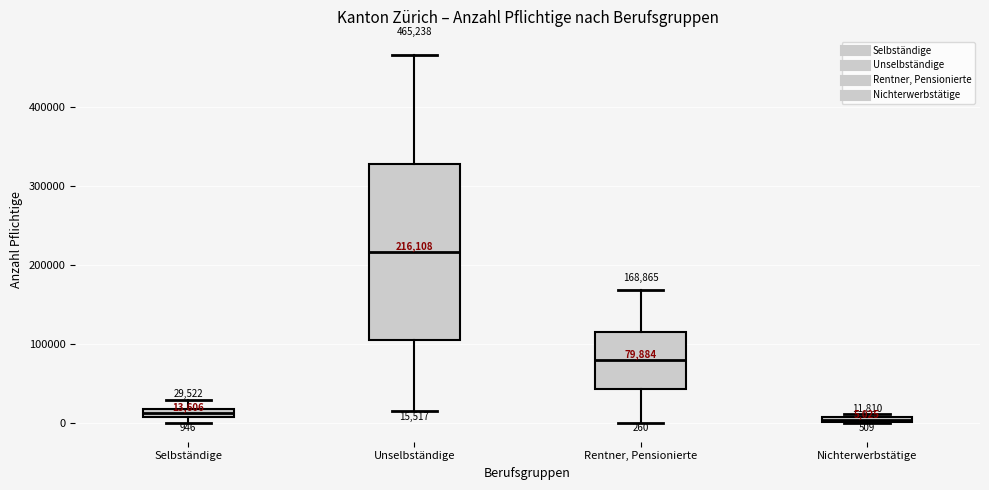

Which box is the tallest, from its lower edge to its upper edge?

Unselbständige